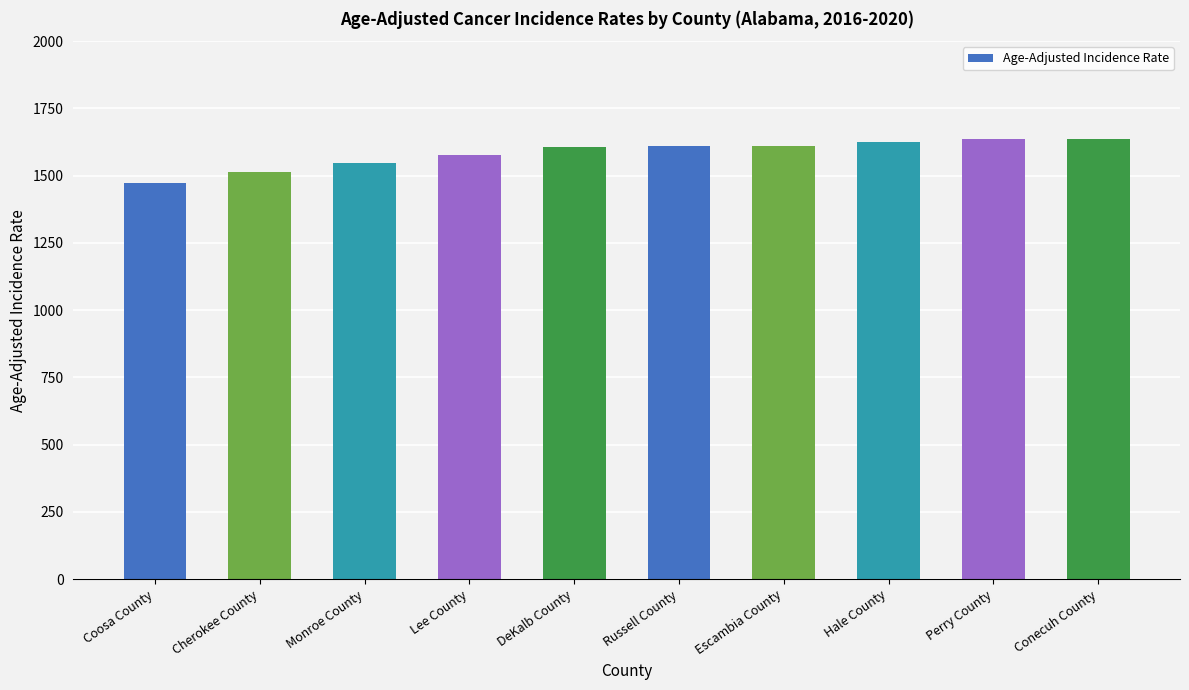

What is the minimum value shown in the chart?

1473.5